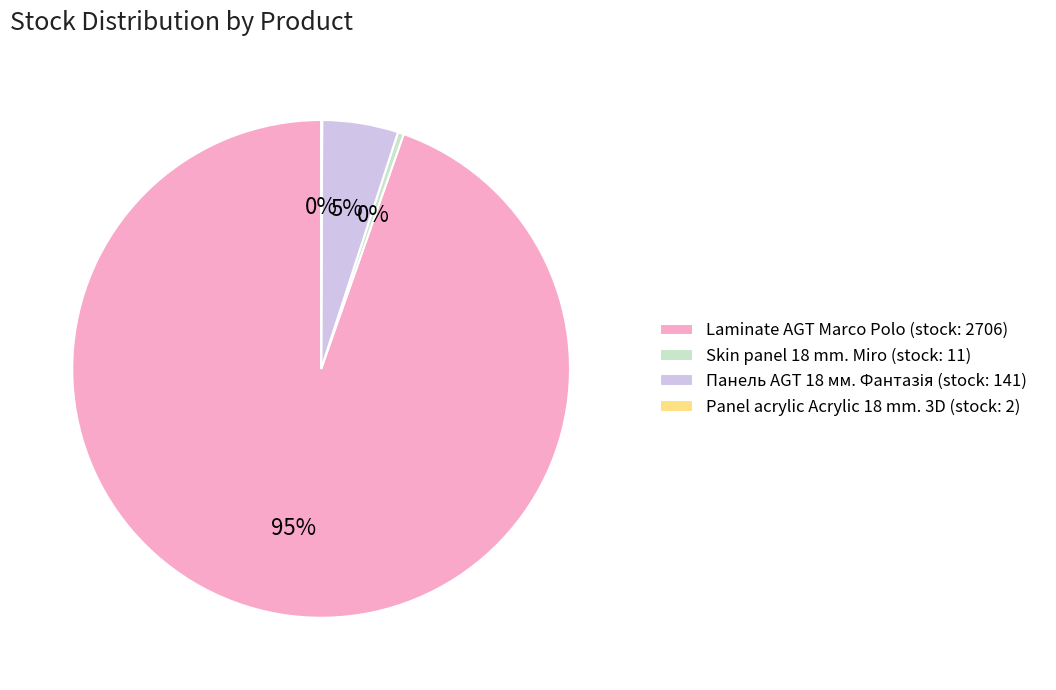

Which has a higher value, Skin panel 18 mm. Miro (stock: 11) or Laminate AGT Marco Polo (stock: 2706)?

Laminate AGT Marco Polo (stock: 2706)